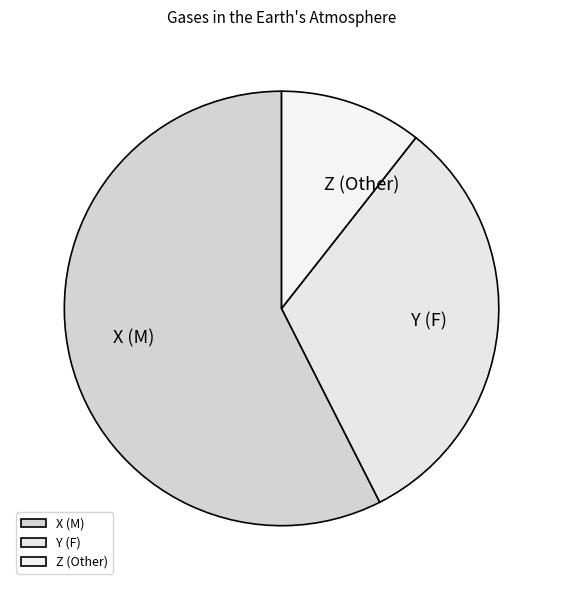

The Y (F) slice represents 21% of the pie. True or false?

False